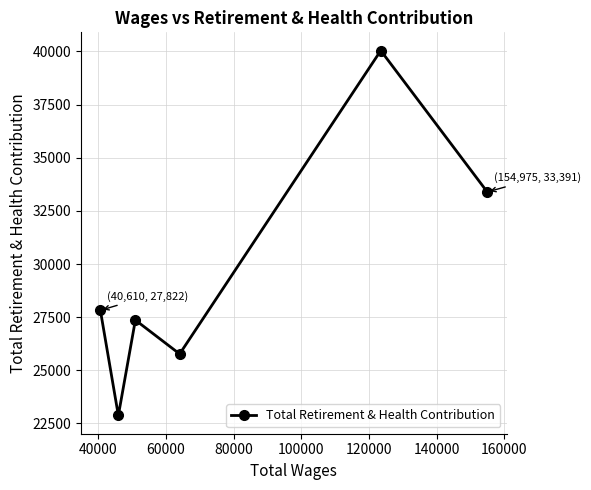

Is this an area chart (filled region under the line)?

No